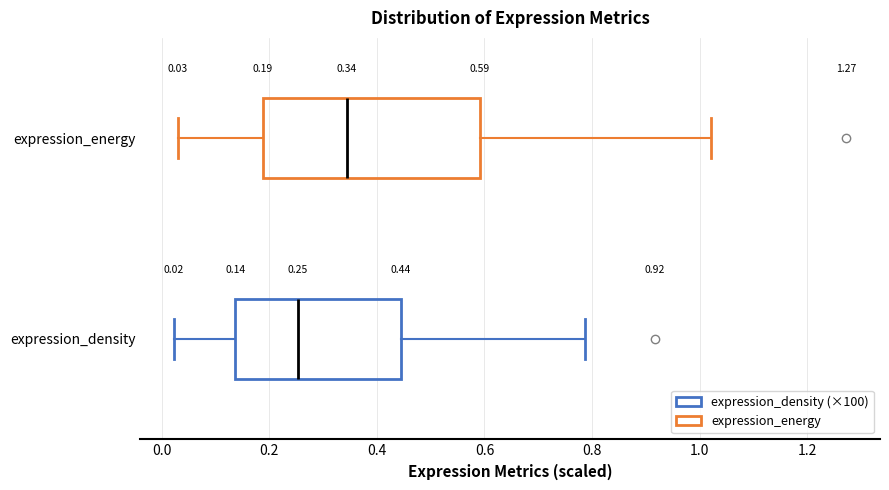

Which box's median line is the furthest to the left?

expression_density